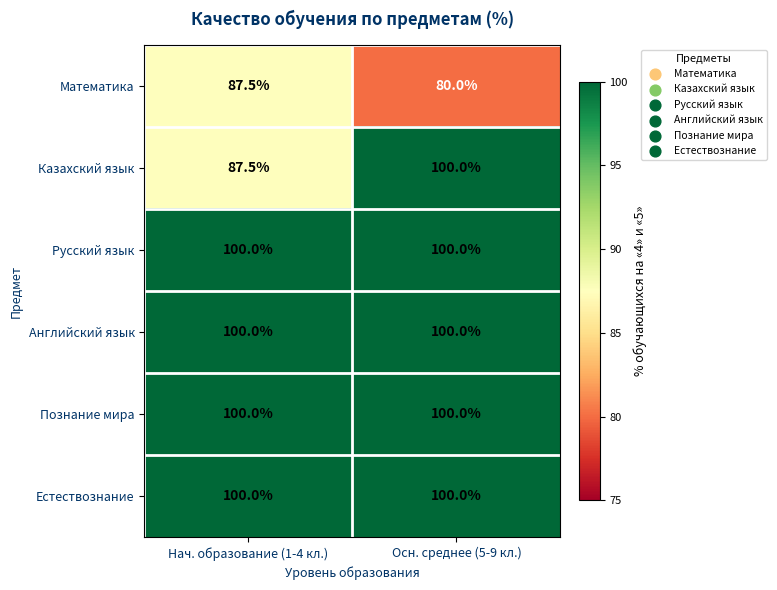

At which category is the sum across all series the highest?

Осн. среднее (5-9 кл.)